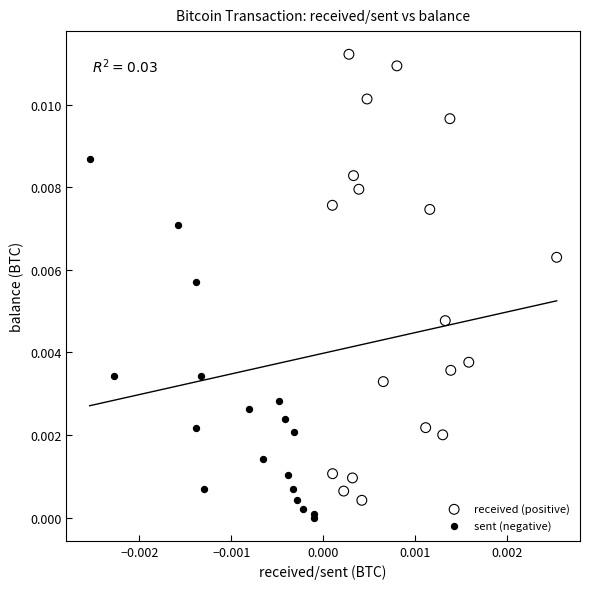

Which series has the widest spread of Y values?

received (positive)